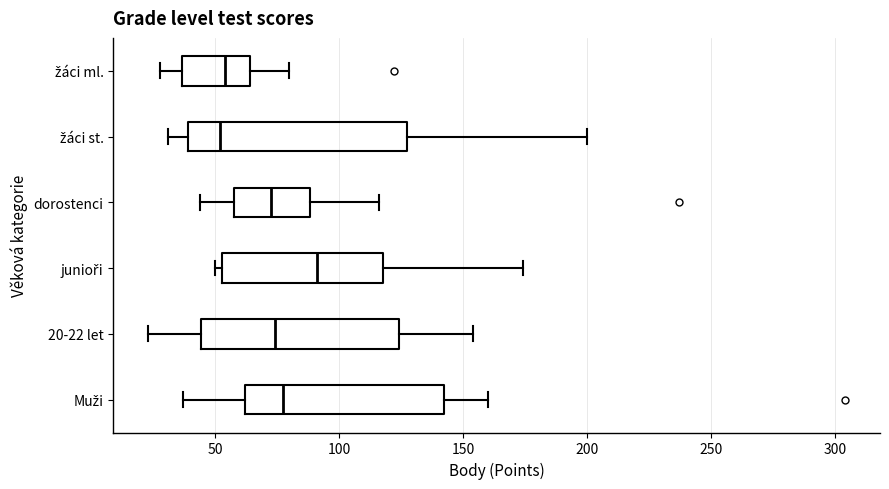

Which box is the widest, from its left edge to its right edge?

žáci st.